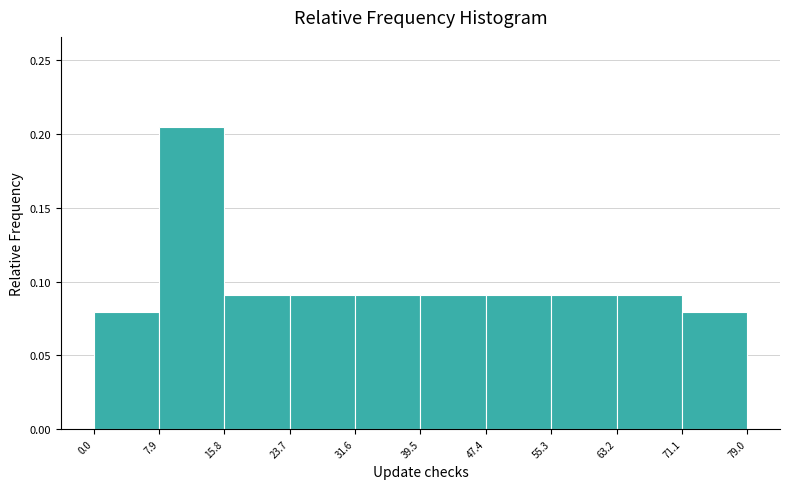

What is the height of the bar covering 39.5 to 47.4 on the x-axis? The values are not printed on the chart, so give them approximately, as read against the axis.

0.090